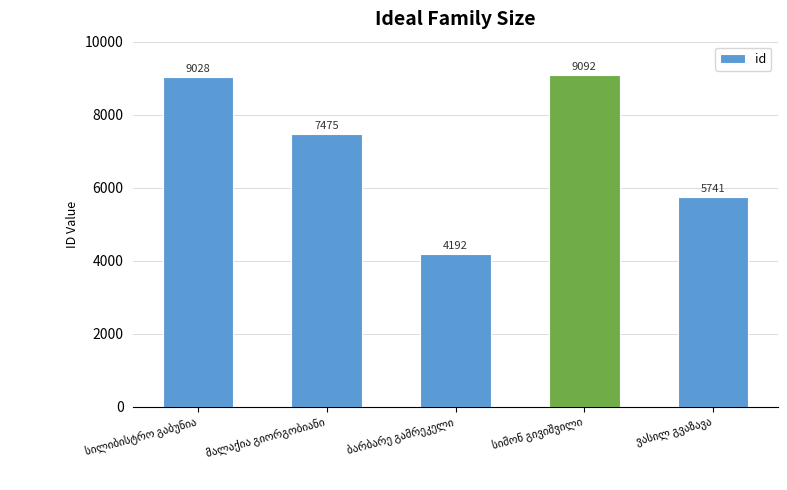

What is the value of the 2nd bar from the left?

7475